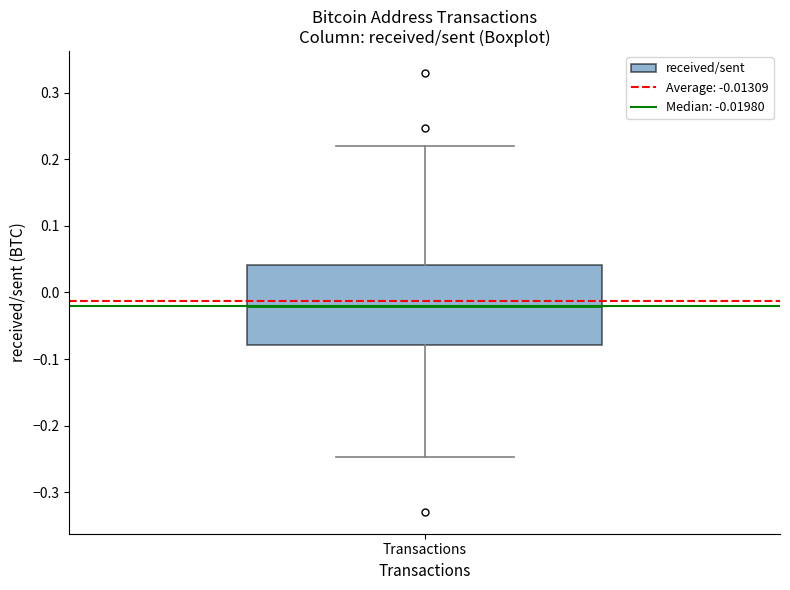

Where does the lower whisker of the box for Transactions end on the y-axis? The values are not printed on the chart, so give them approximately, as read against the axis.

-0.25